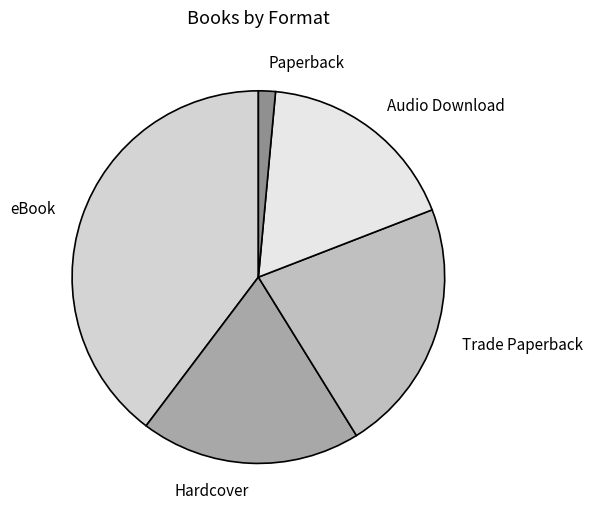

True or false: eBook accounts for 40% of the total.

True